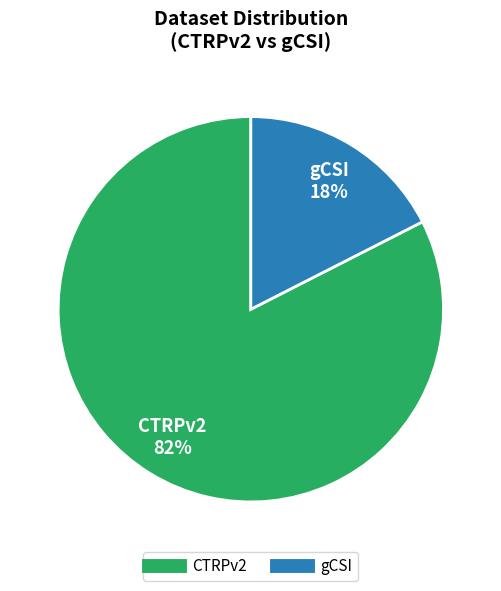

How many slices are in this pie chart?

2